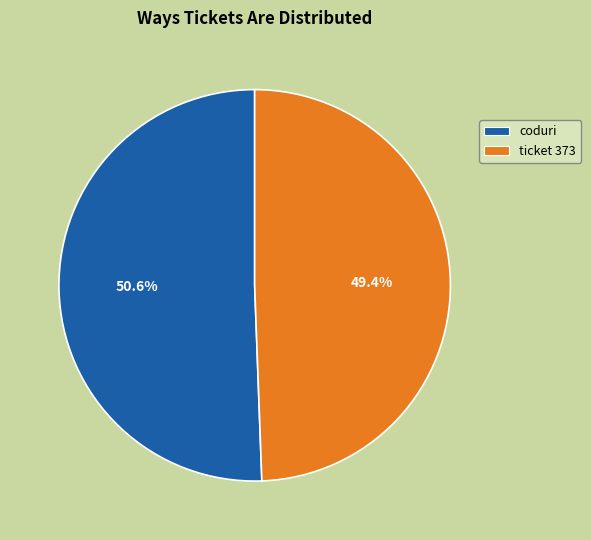

Which has a higher value, coduri or ticket 373?

coduri